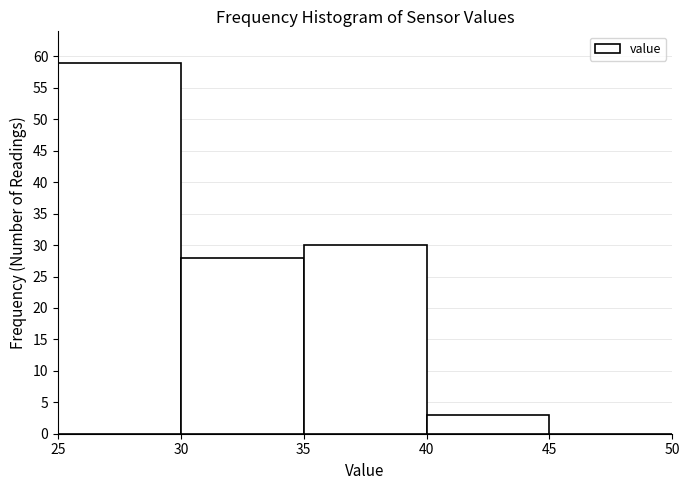

What is the height of the bar covering 40 to 45 on the x-axis? The values are not printed on the chart, so give them approximately, as read against the axis.

3